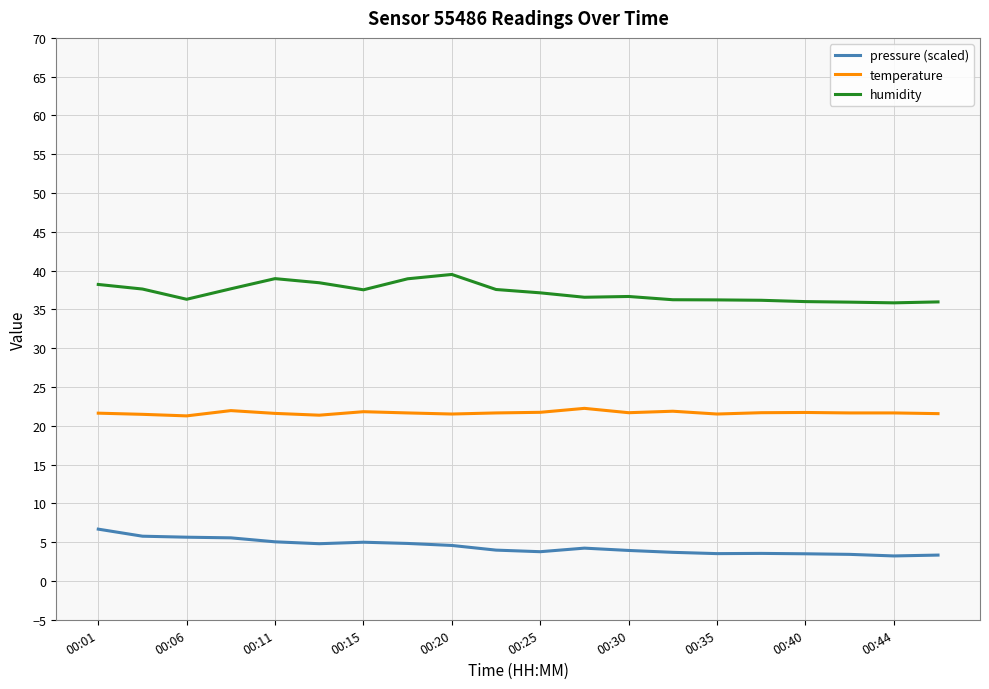

True or false: temperature and pressure (scaled) cross at least once.

False